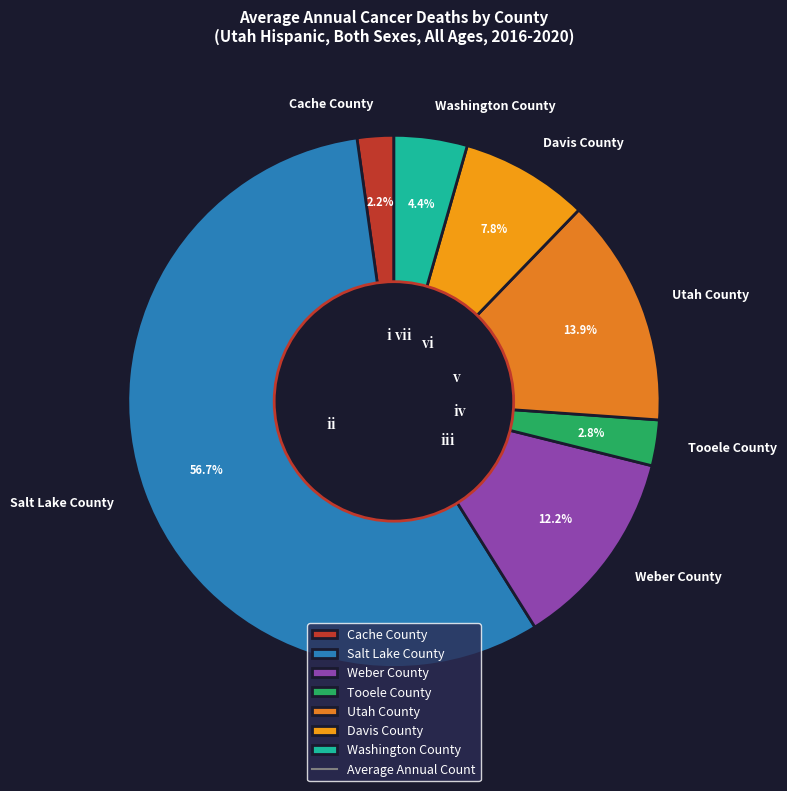

What is the total percentage of Washington County and Salt Lake County?

61.1%